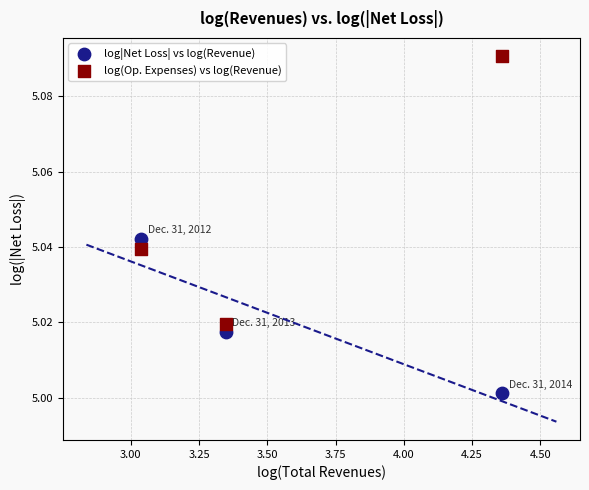

Across all data points, what is the range of X values (max minus min)?

1.3